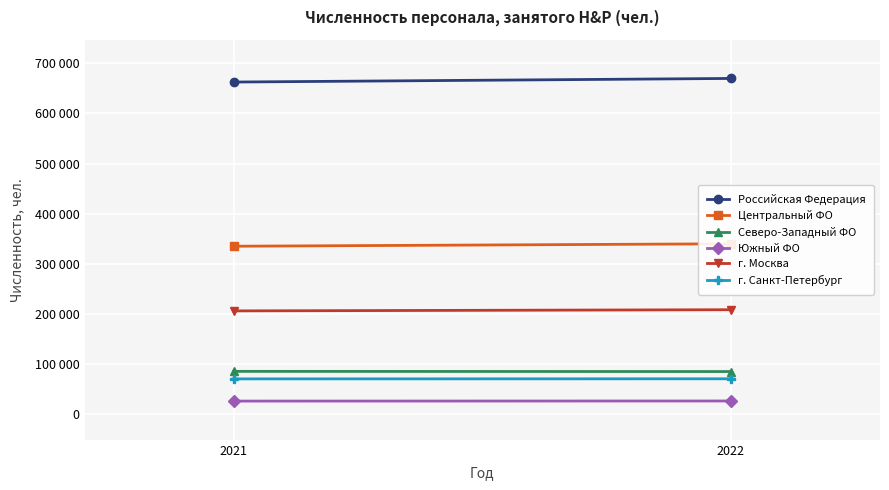

Which category has the highest value across all series?

2022